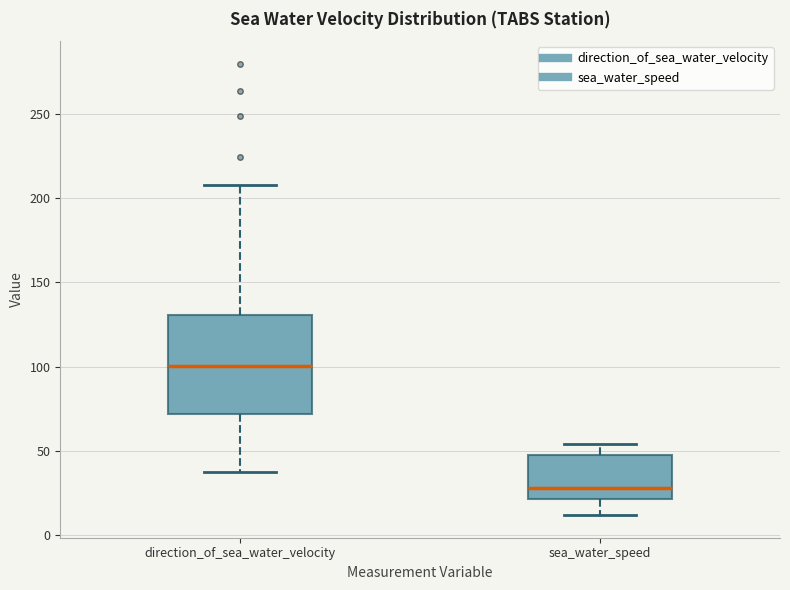

Reading left to right, read every box against the y-axis: the position of its median line, the range the box covers, and the ends of its whiskers. The values are not printed on the chart, so give them approximately, as read against the axis.

direction_of_sea_water_velocity: median 100, box 70 to 130, whiskers 35 to 210
sea_water_speed: median 30, box 20 to 50, whiskers 10 to 55